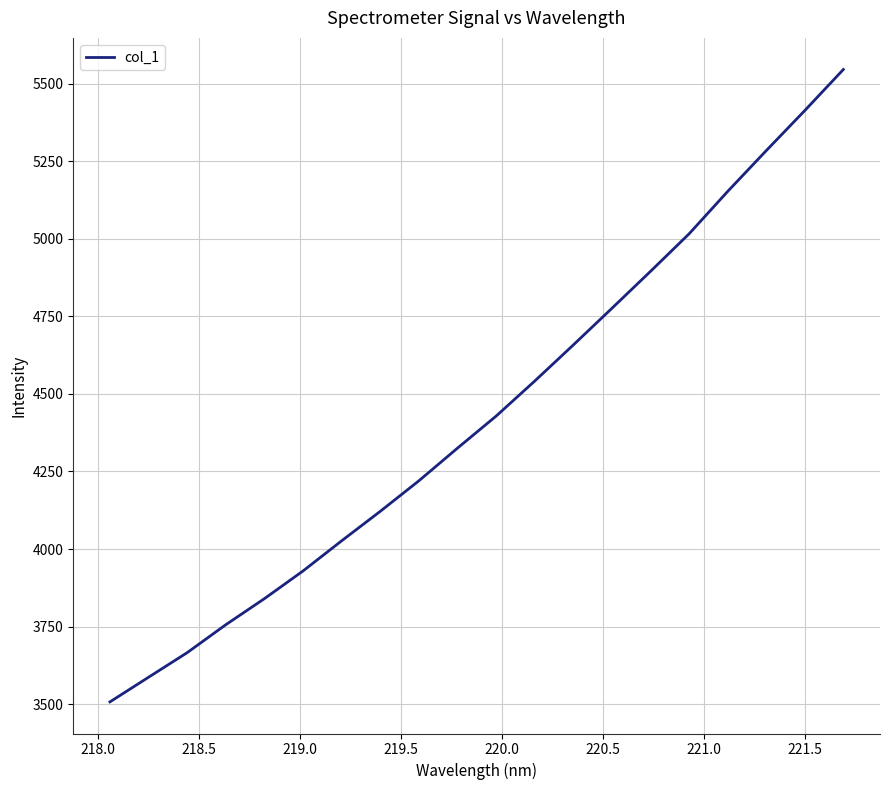

What is the smallest value displayed?

3507.3